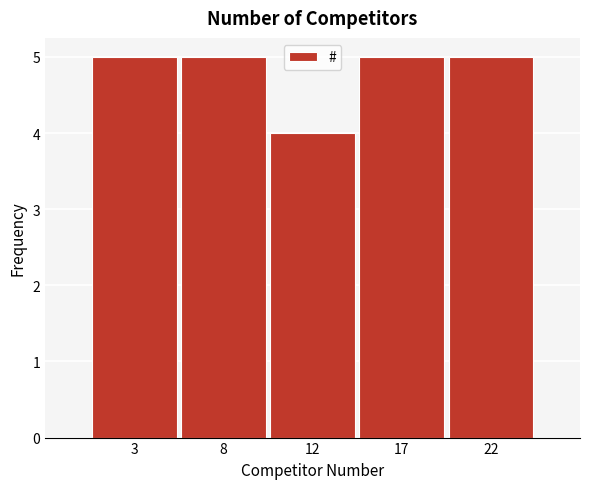

Reading left to right, list all the values displayed in this chart.

3=5	8=5	12=4	17=5	22=5